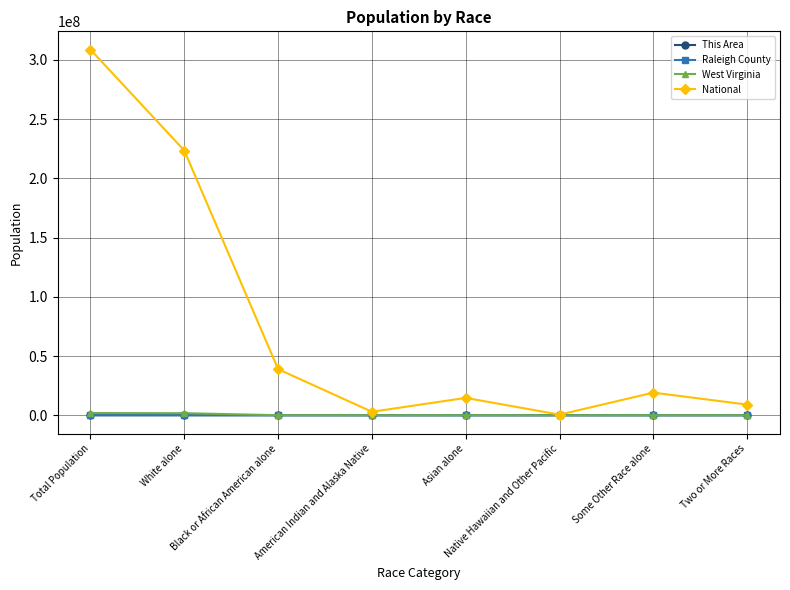

How many series are shown in this chart?

4